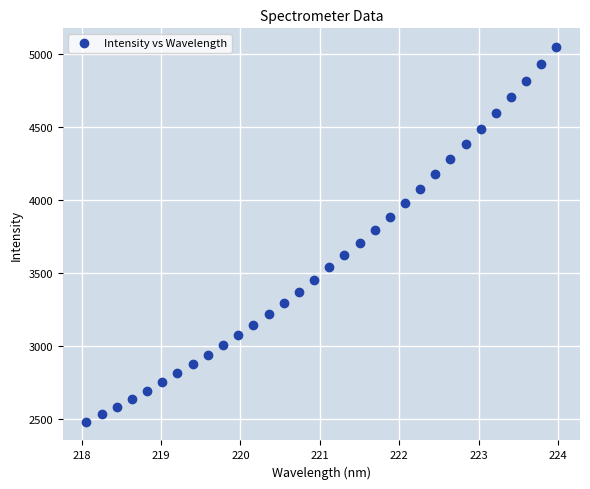

What is the range of Y values (max minus min)?

2570.2